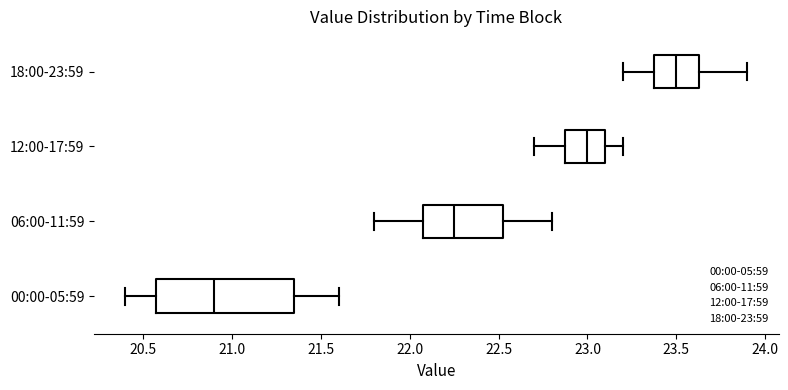

Which box has the furthest to the right median line?

18:00-23:59